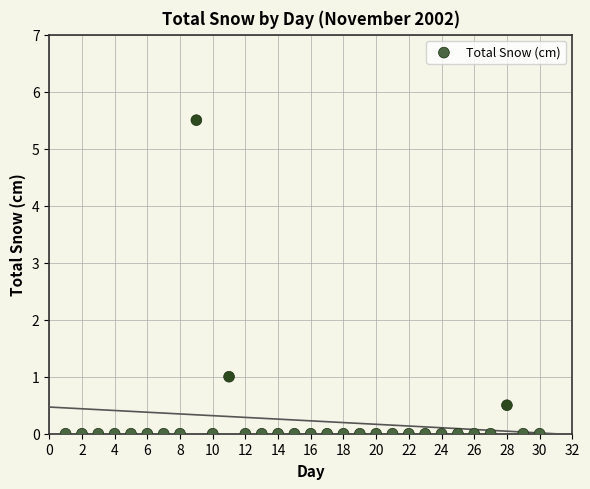

What Y value in the scatter plot is closest to 2?

1.0